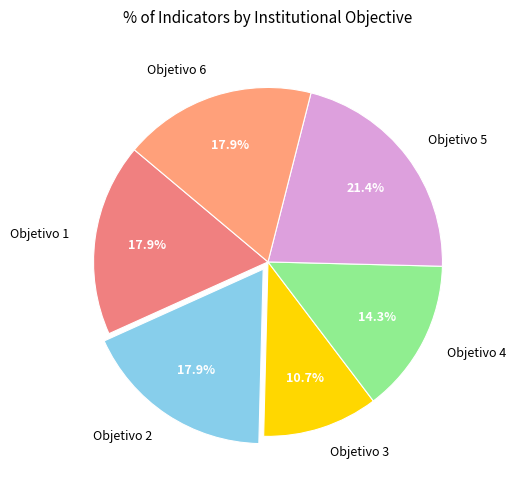

Combined, do Objetivo 2 and Objetivo 4 account for over 50%?

No